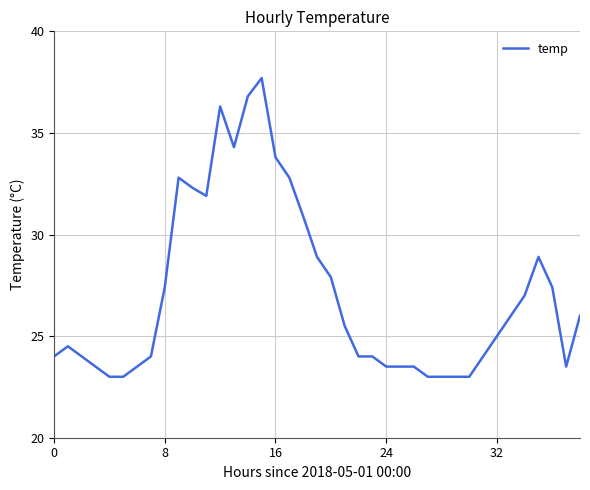

What is the minimum value shown in the chart?

23.0